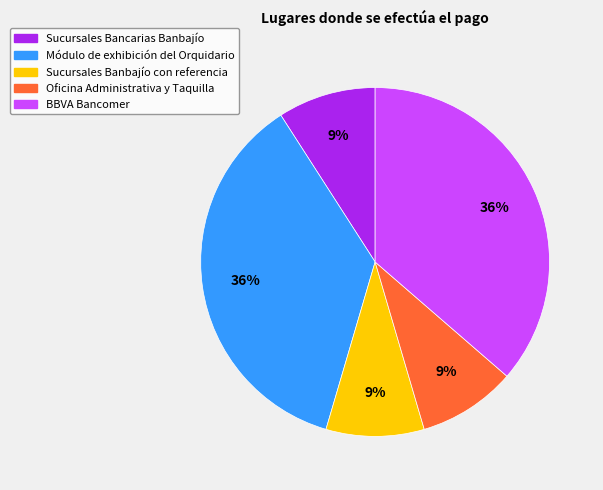

Is the sum of BBVA Bancomer and Sucursales Bancarias Banbajío greater than half?

No